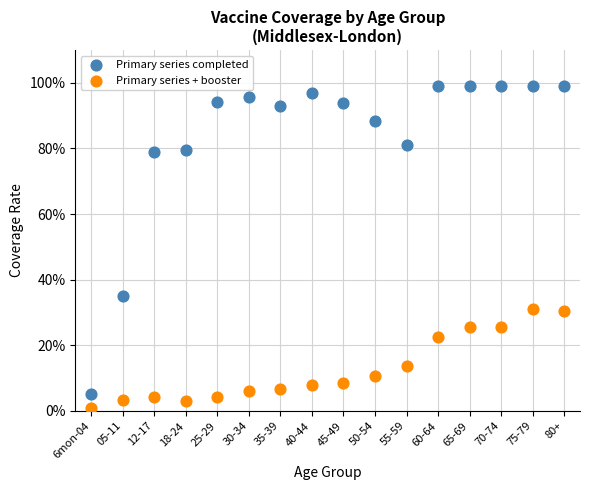

Which series reaches the maximum Y coordinate?

Primary series completed